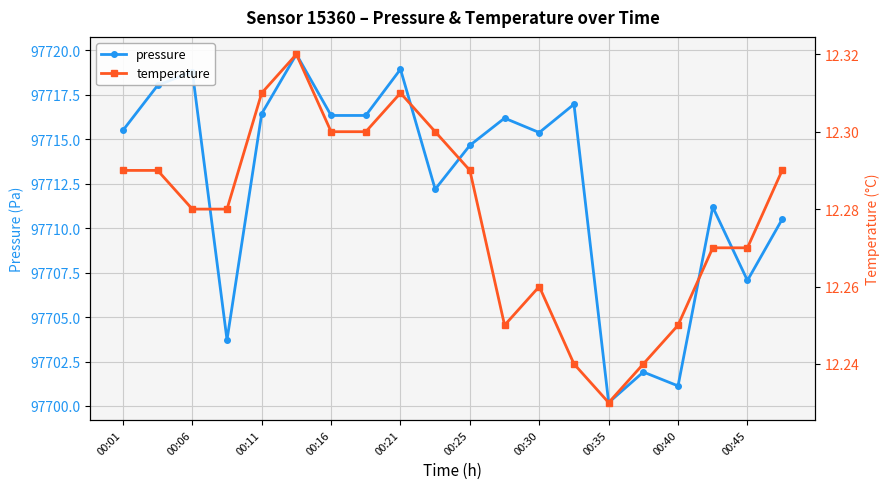

At how many categories does at least one series exceed 10156?

20